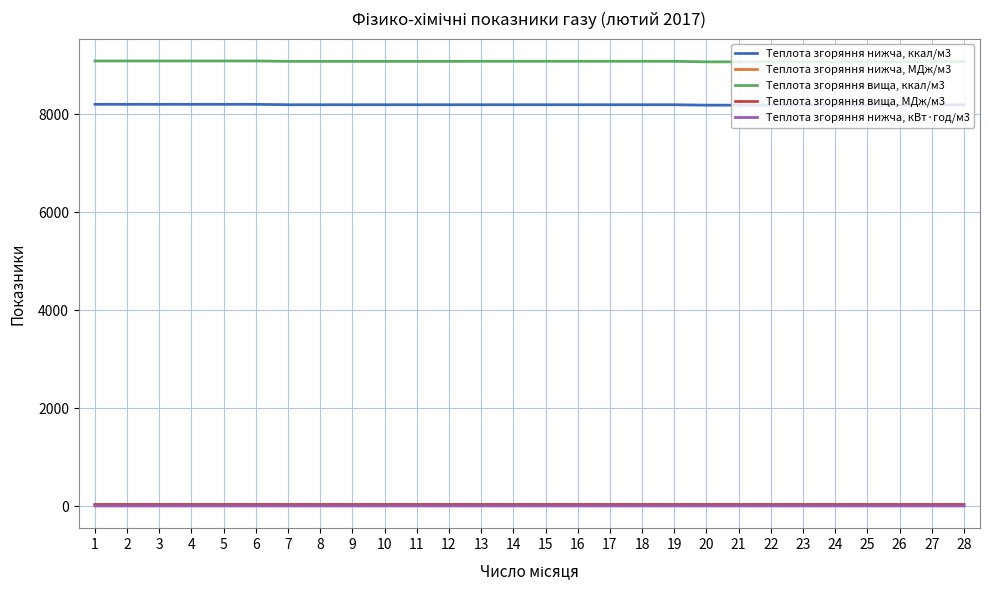

What are all the series names shown in the legend?

Теплота згоряння нижча, ккал/м3, Теплота згоряння нижча, МДж/м3, Теплота згоряння вища, ккал/м3, Теплота згоряння вища, МДж/м3, Теплота згоряння нижча, кВт·год/м3